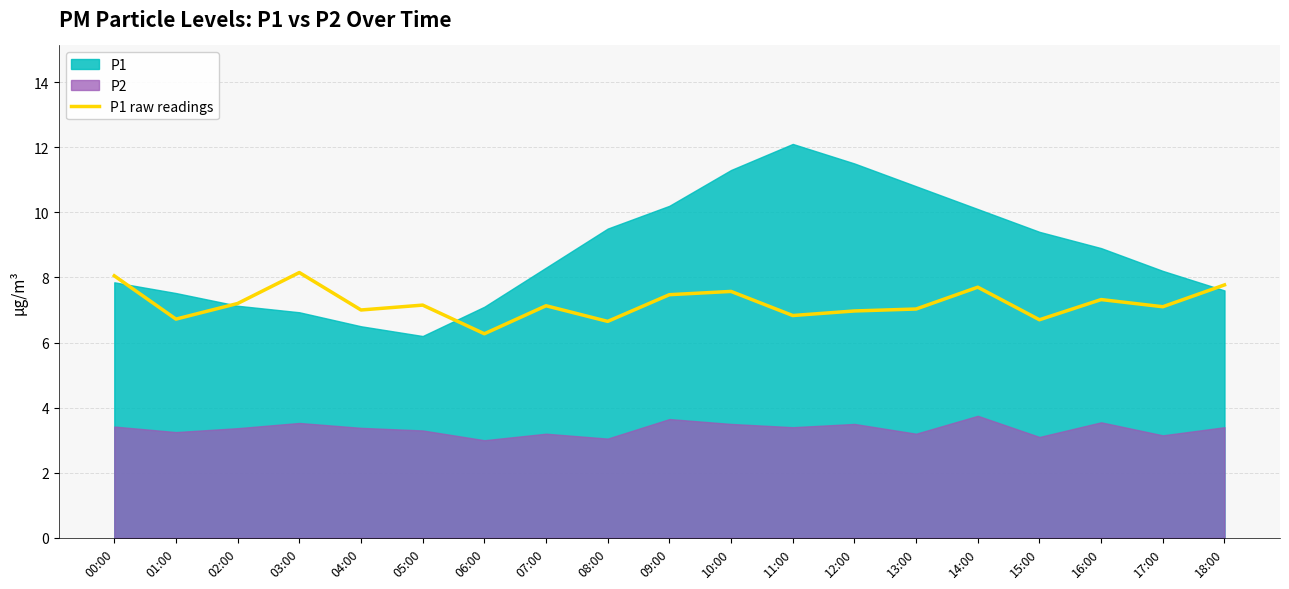

List the labels in order of value, smallest first.

06:00, 08:00, 15:00, 01:00, 11:00, 12:00, 04:00, 13:00, 17:00, 07:00, 05:00, 02:00, 16:00, 09:00, 10:00, 14:00, 18:00, 00:00, 03:00